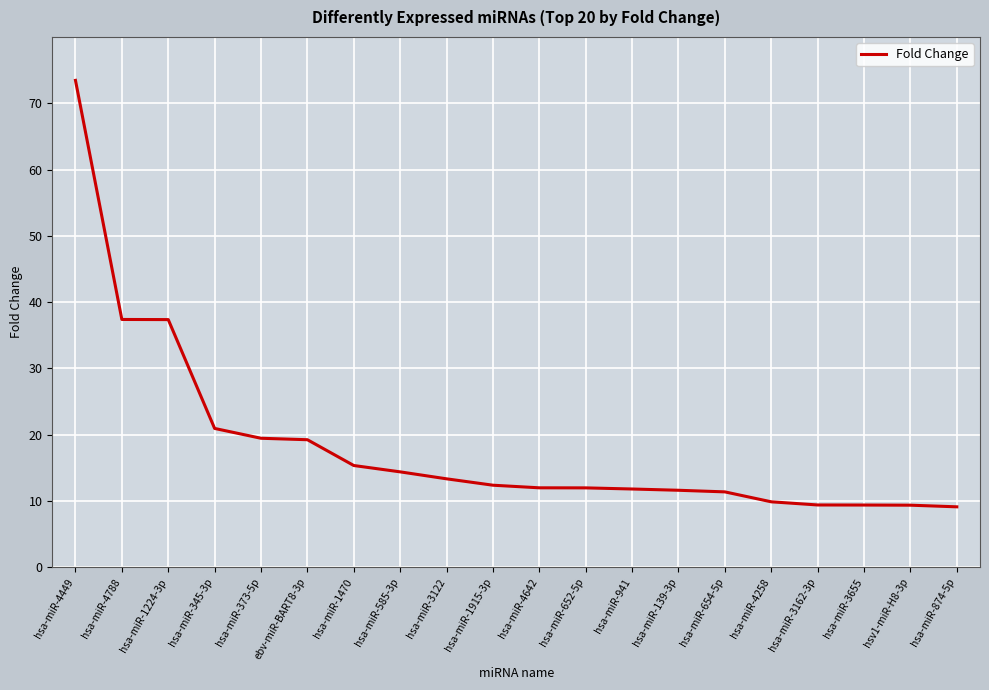

At which label does the data first exceed 12?

hsa-miR-4449